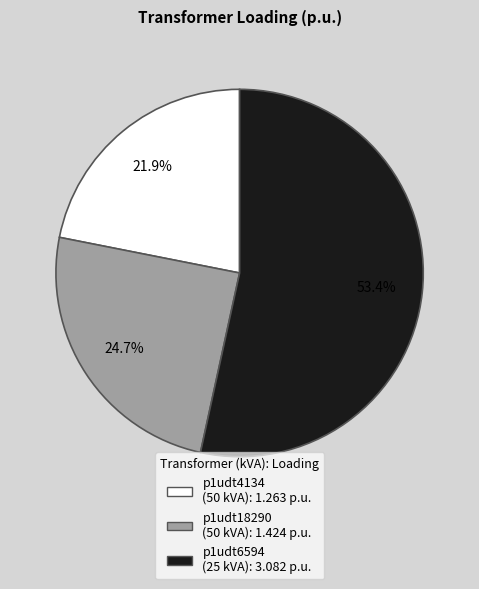

Is there a majority slice in this chart?

Yes